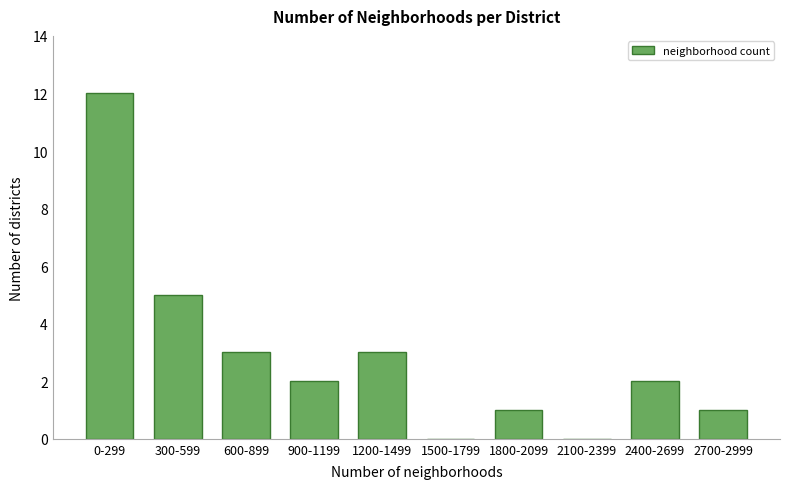

Reading left to right, what are all the values shown in this chart?

0-299=12	300-599=5	600-899=3	900-1199=2	1200-1499=3	1500-1799=0	1800-2099=1	2100-2399=0	2400-2699=2	2700-2999=1